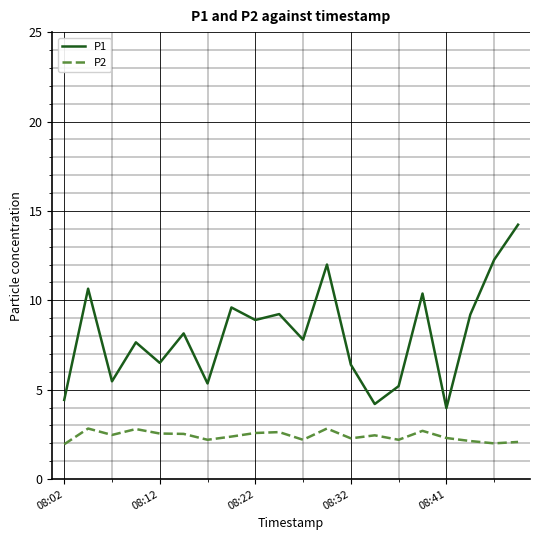

Which series has the largest range (max minus min)?

P1